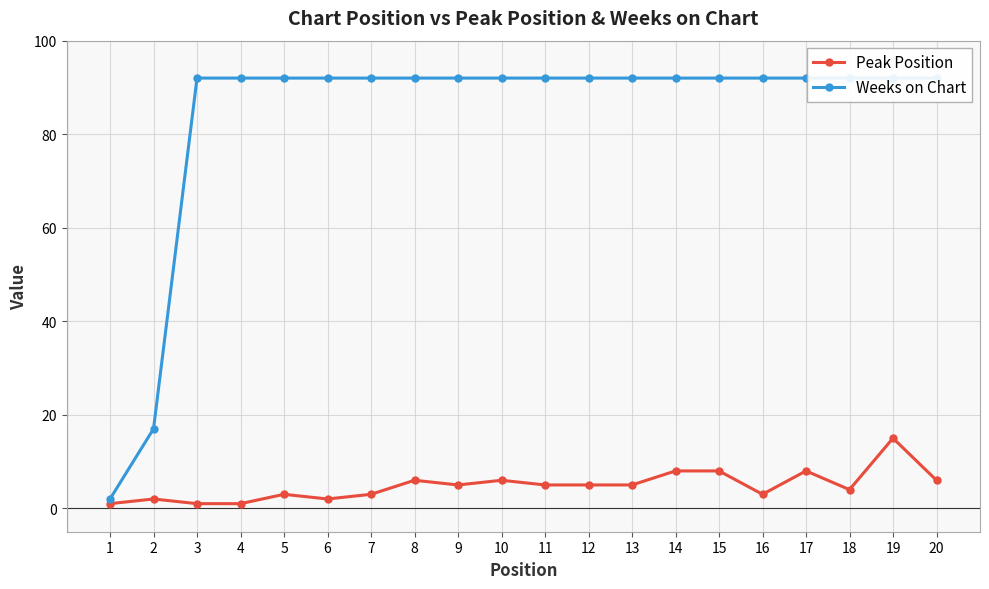

Reading left to right, extract all data points from this chart.

Peak Position: 1	2	1	1	3	2	3	6	5	6	5	5	5	8	8	3	8	4	15	6
Weeks on Chart: 2	17	92	92	92	92	92	92	92	92	92	92	92	92	92	92	92	92	92	92